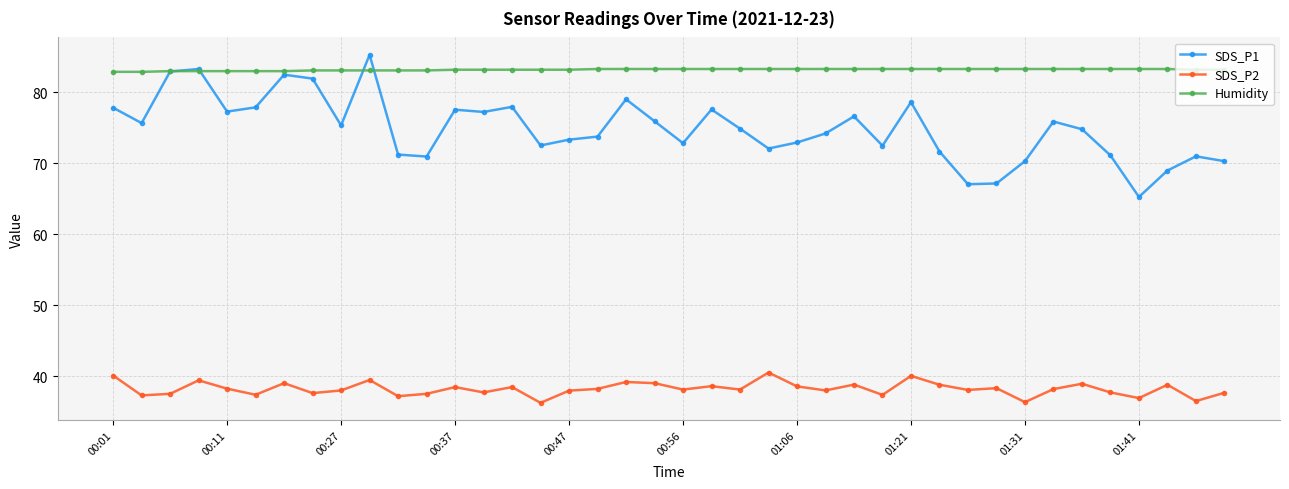

Which series has the largest total across all categories?

Humidity